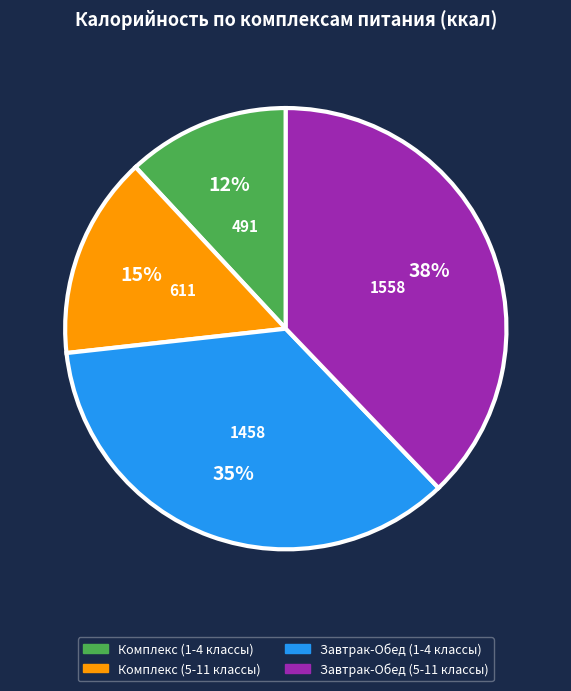

How many slices are in this pie chart?

4